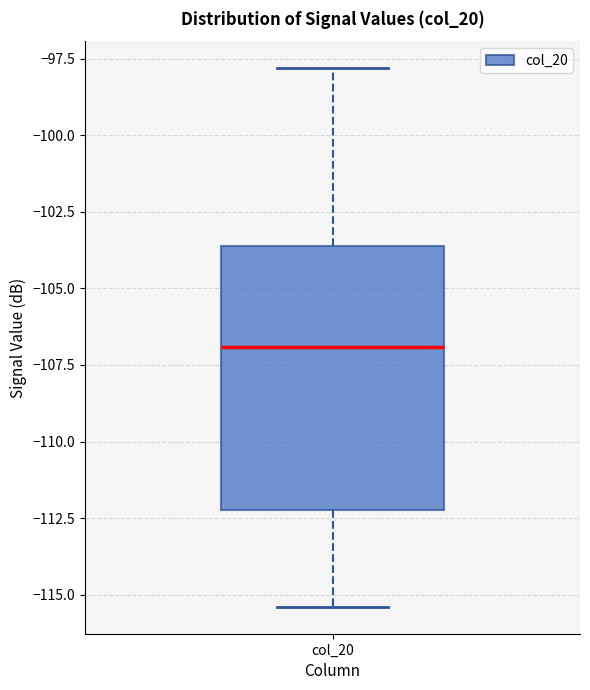

Read this box plot against the y-axis: the position of the median line, the range covered by the box, and the ends of both whiskers. The values are not printed on the chart, so give them approximately, as read against the axis.

median -107.0, box -112.0 to -103.5, whiskers -115.5 to -98.0